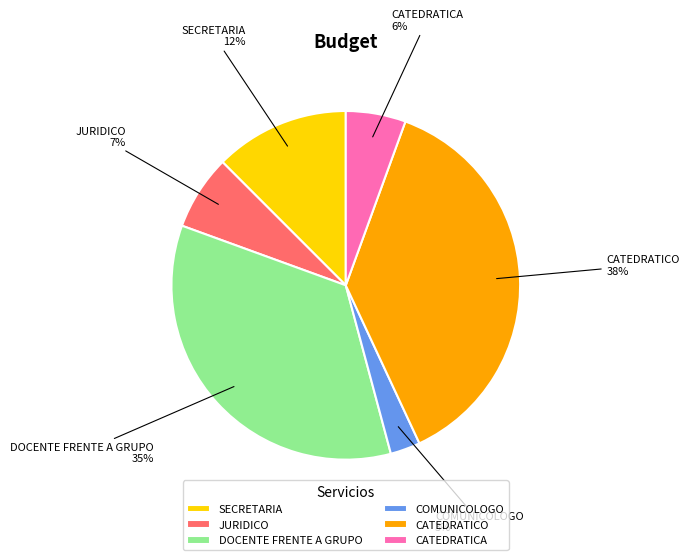

What is the largest slice in the pie chart?

CATEDRATICO